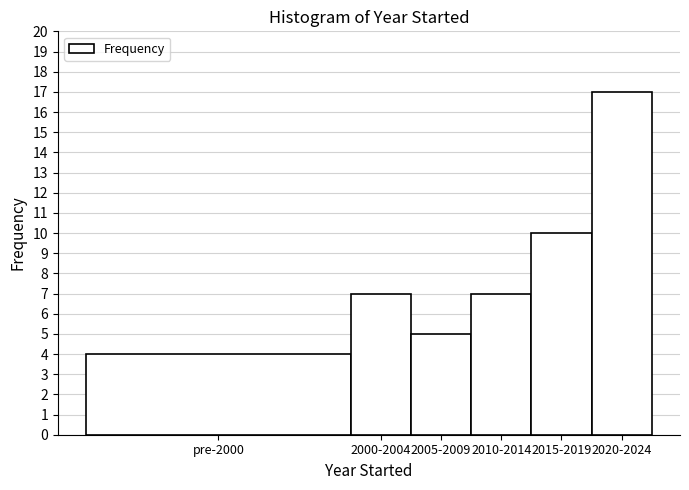

Reading left to right, extract all data points from this chart.

pre-2000=4	2000-2004=7	2005-2009=5	2010-2014=7	2015-2019=10	2020-2024=17